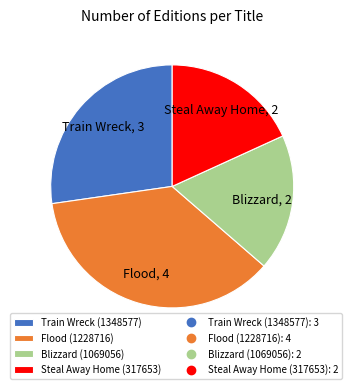

Does any single category account for the majority?

No